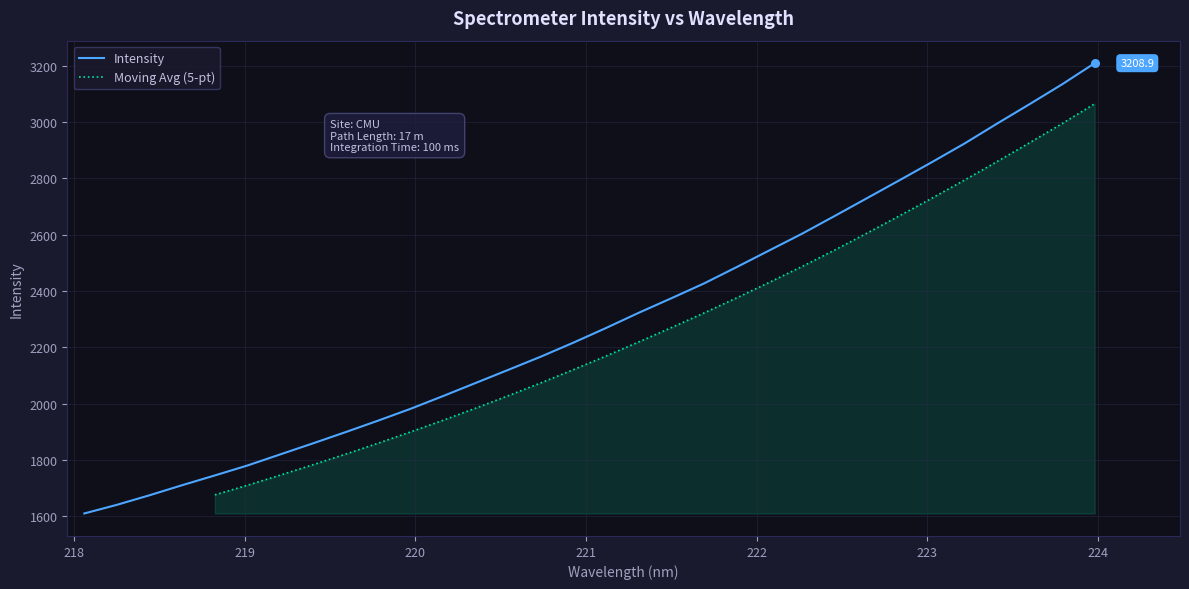

Which has a higher value, 222.0721 or 223.7895?

223.7895